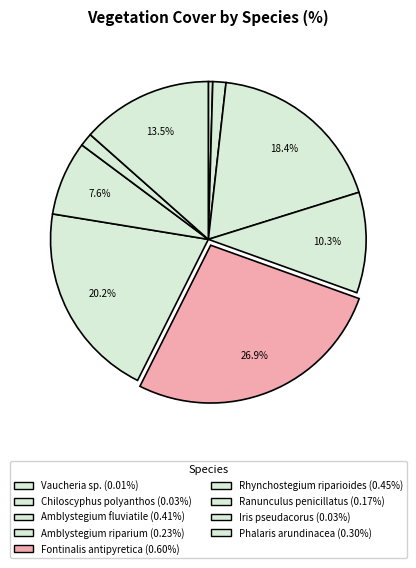

Count the number of slices in the pie.

9